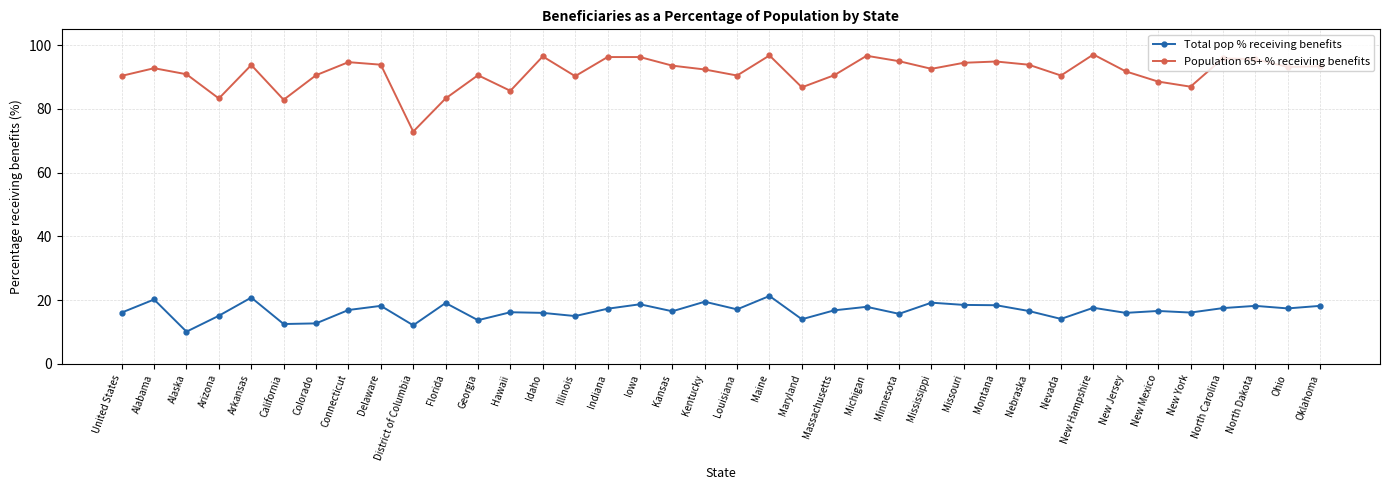

What is the label of the 17th point from the right?

Maryland